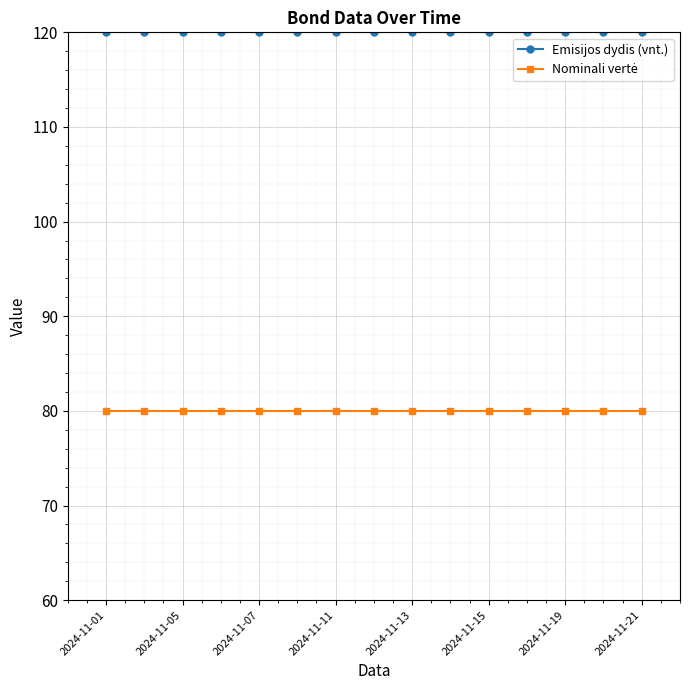

How many lines are shown in the chart?

2